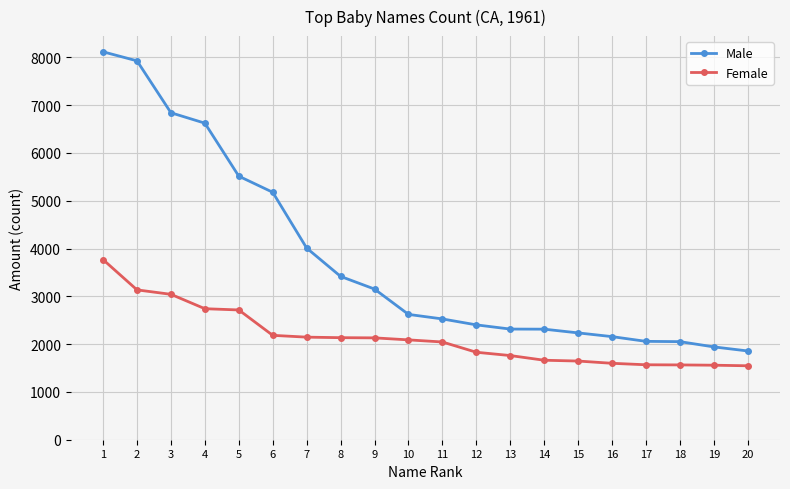

What is the difference between the highest and lowest values at 7?

1864